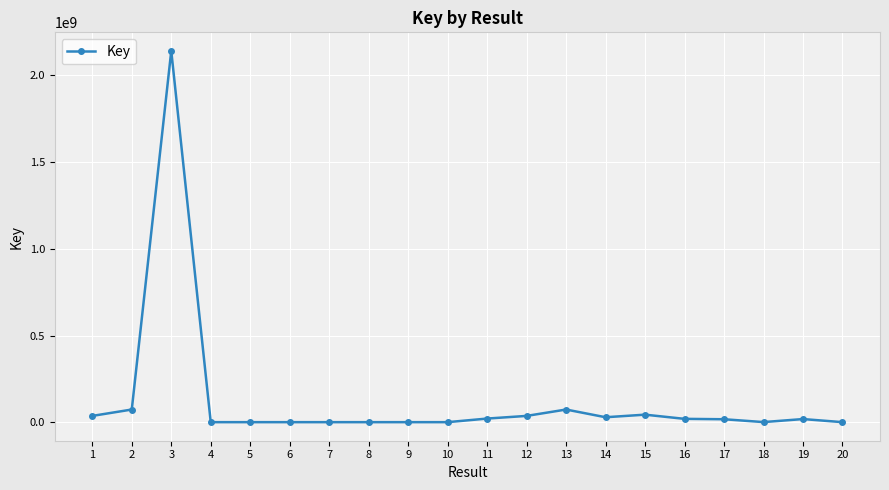

What is the sum of all values?

2529432831